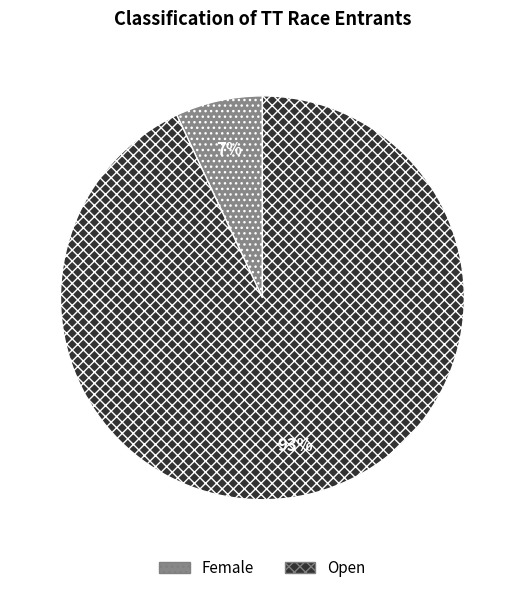

To the nearest percent, what is the difference between the largest and smallest slice percentages?

86%